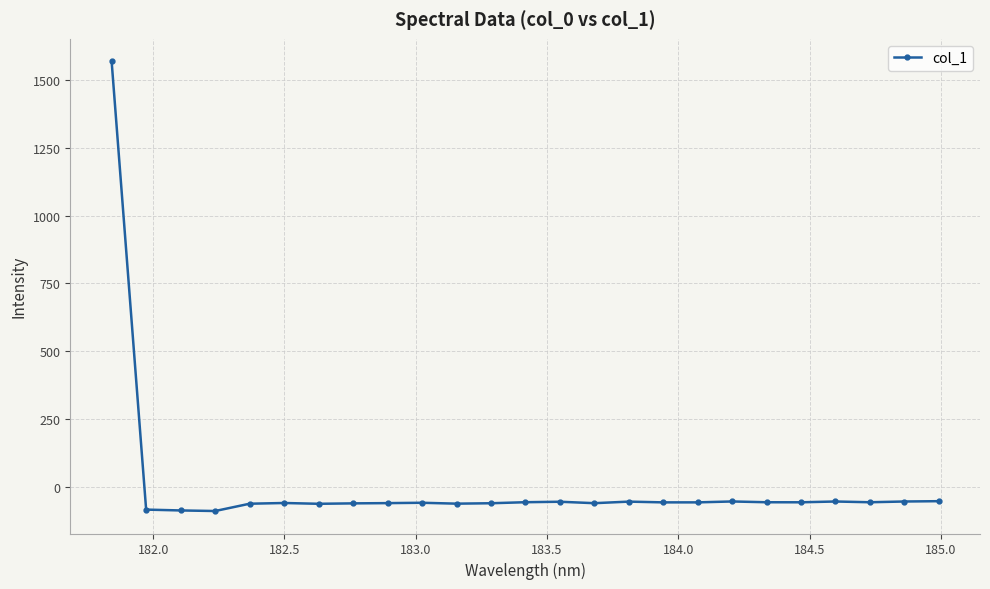

What is the average value?

3.4